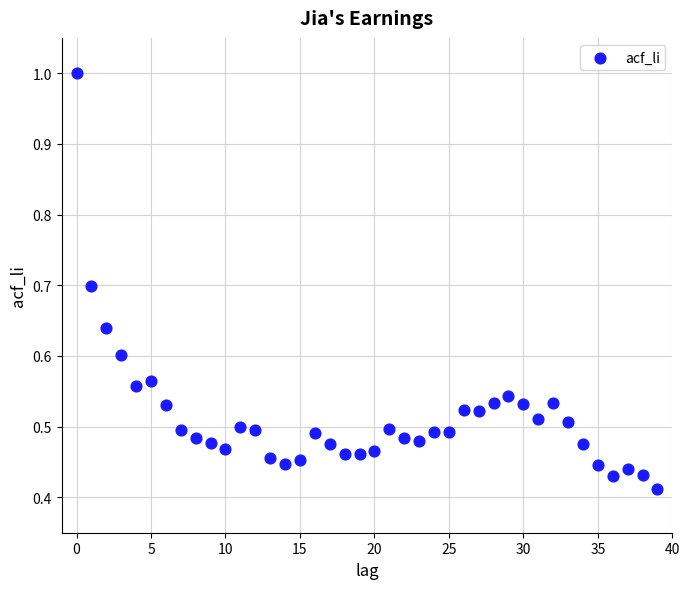

How many data points are displayed?

40